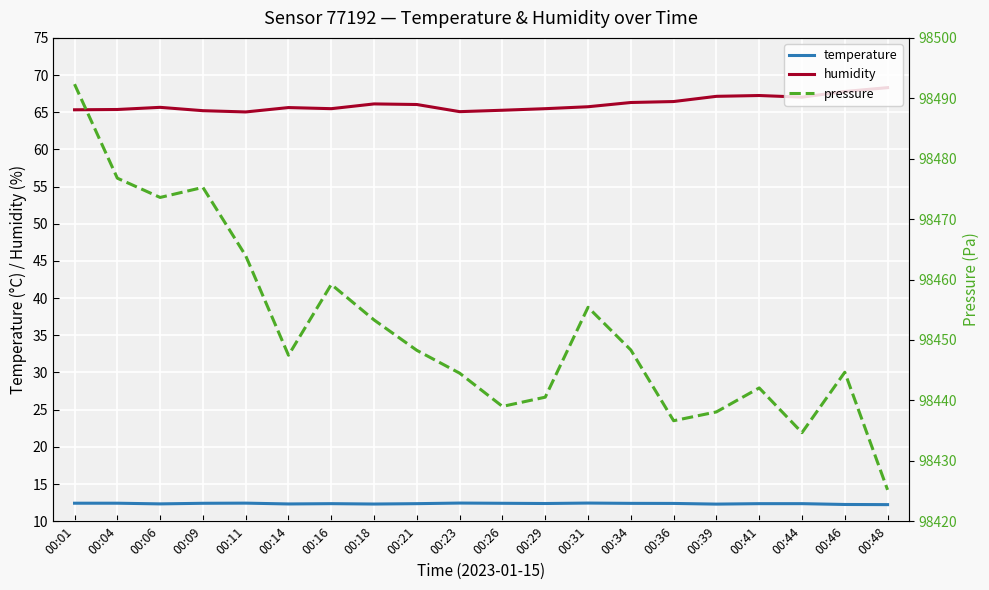

Reading left to right, transcribe all the data shown in this chart.

temperature: 00:01=12.4	00:04=12.4	00:06=12.3	00:09=12.4	00:11=12.4	00:14=12.3	00:16=12.4	00:18=12.3	00:21=12.4	00:23=12.4	00:26=12.4	00:29=12.4	00:31=12.4	00:34=12.4	00:36=12.4	00:39=12.3	00:41=12.4	00:44=12.4	00:46=12.2	00:48=12.2
humidity: 00:01=65.3	00:04=65.4	00:06=65.7	00:09=65.2	00:11=65.0	00:14=65.6	00:16=65.5	00:18=66.1	00:21=66.0	00:23=65.1	00:26=65.3	00:29=65.5	00:31=65.7	00:34=66.3	00:36=66.4	00:39=67.1	00:41=67.2	00:44=67.0	00:46=67.8	00:48=68.3
pressure: 00:01=98492.3	00:04=98476.8	00:06=98473.6	00:09=98475.2	00:11=98463.9	00:14=98447.5	00:16=98459.2	00:18=98453.3	00:21=98448.3	00:23=98444.5	00:26=98439.0	00:29=98440.5	00:31=98455.4	00:34=98448.3	00:36=98436.6	00:39=98438.1	00:41=98442.1	00:44=98434.7	00:46=98444.7	00:48=98425.2